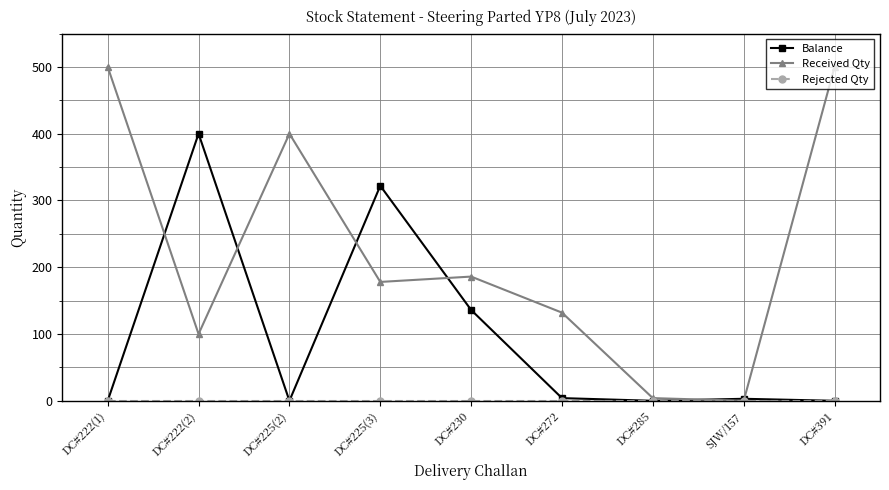

What is the value of the Balance point at the 5th from the left?

136